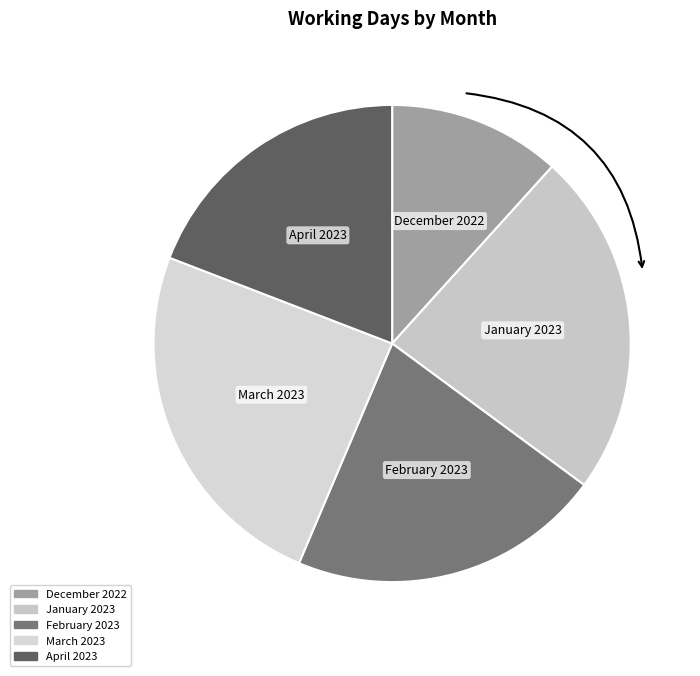

How many slices are in this pie chart?

5